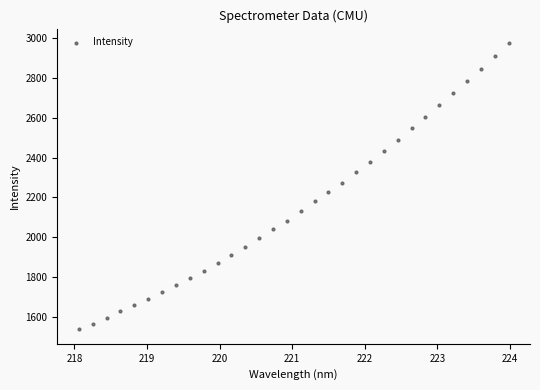

What is the range of X values (max minus min)?

5.9